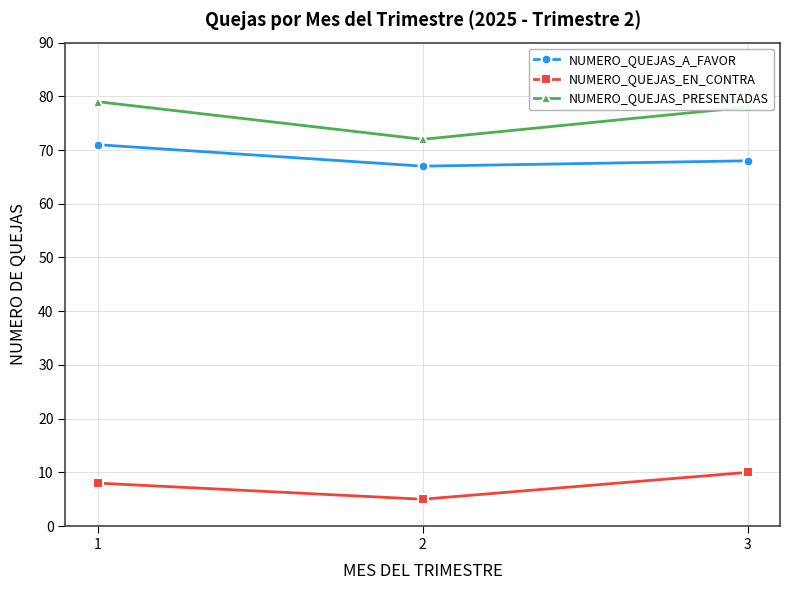

At which category does the chart reach its minimum across all series?

2